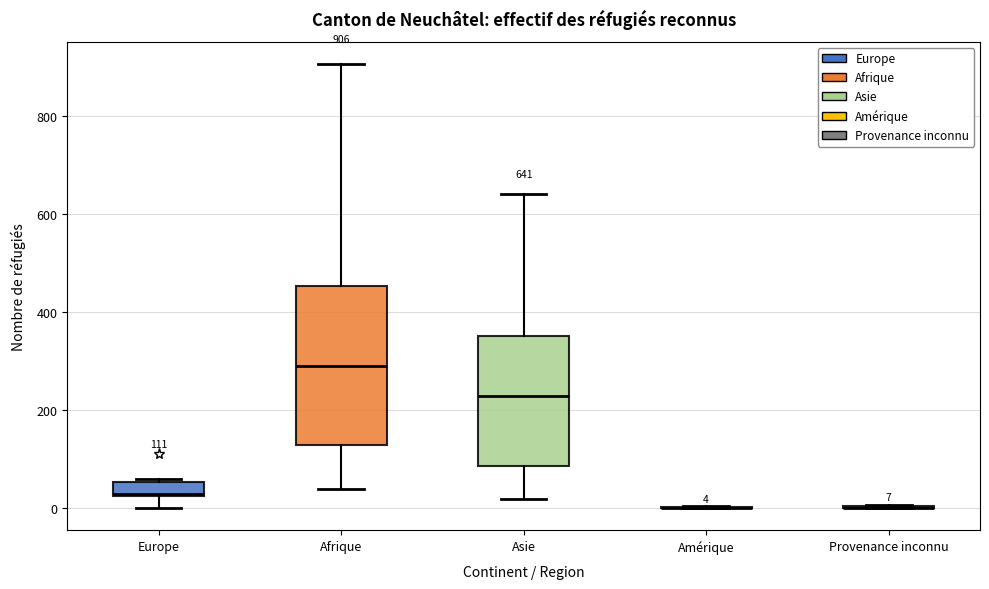

Comparing the boxes themselves (not the whiskers), which one is the tallest?

Afrique